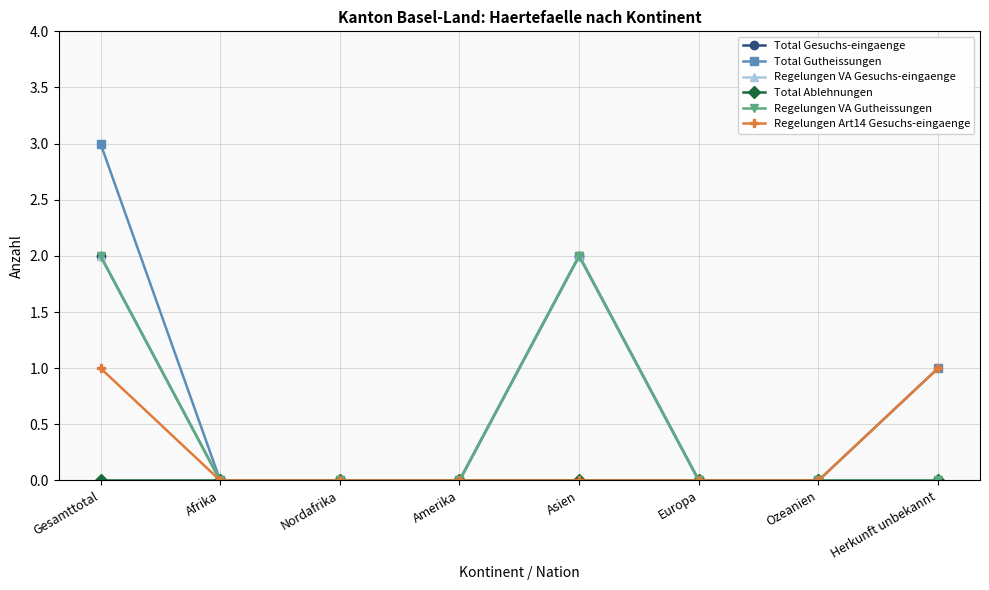

At which category is the sum across all series the highest?

Gesamttotal